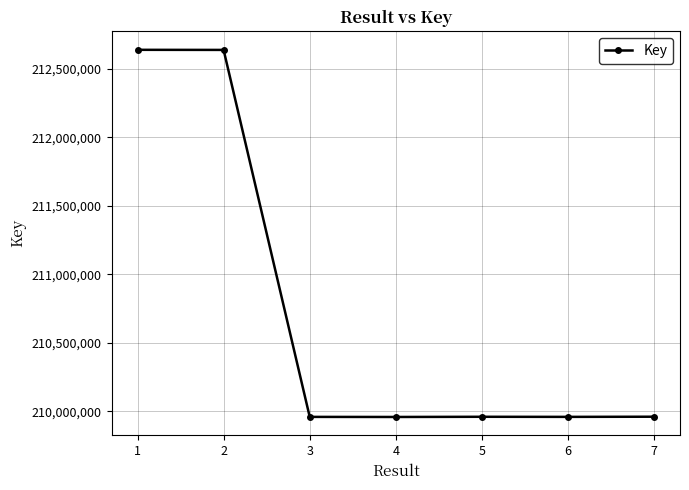

Is it true that the value at 1 is 212639548?

True